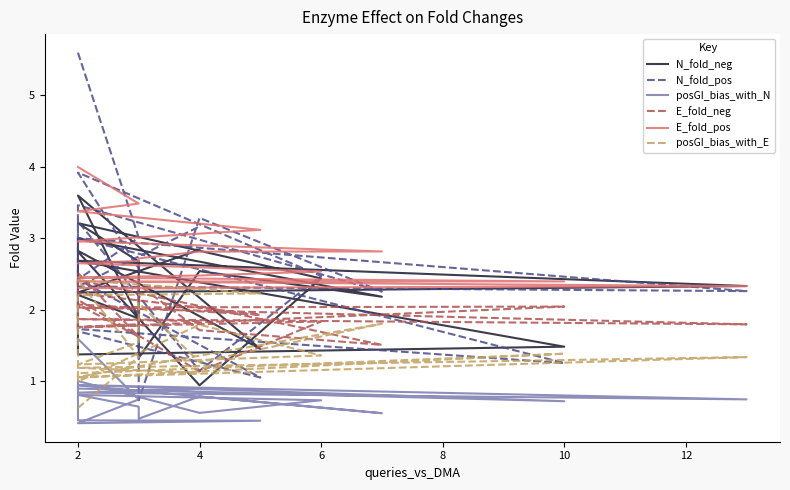

After their last crossing, which series has the higher values: posGI_bias_with_E or posGI_bias_with_N?

posGI_bias_with_E